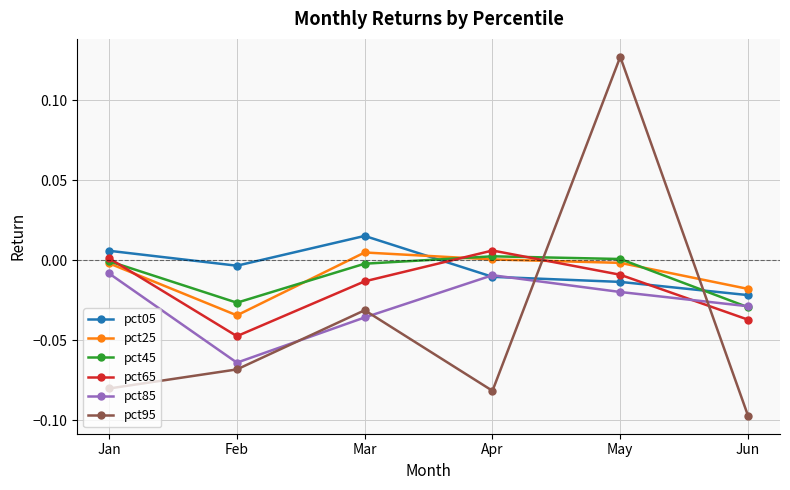

True or false: pct05 has a value of -0.0 at Apr.

True